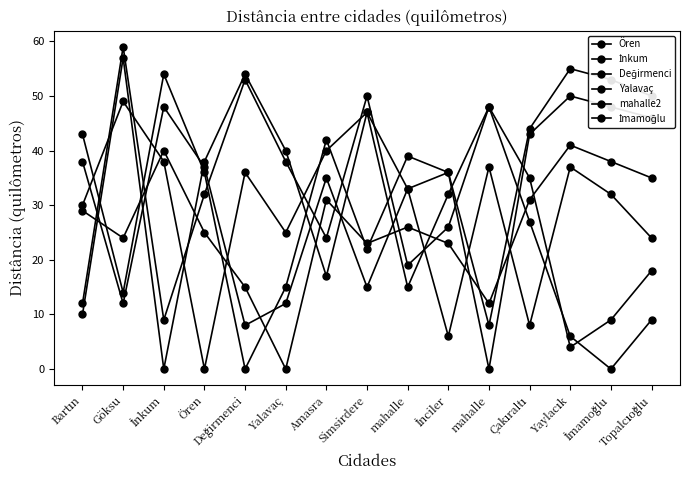

List the series in order of their peak value, highest first.

İmamoğlu, İnkum, Değirmenci, mahalle2, Ören, Yalavaç